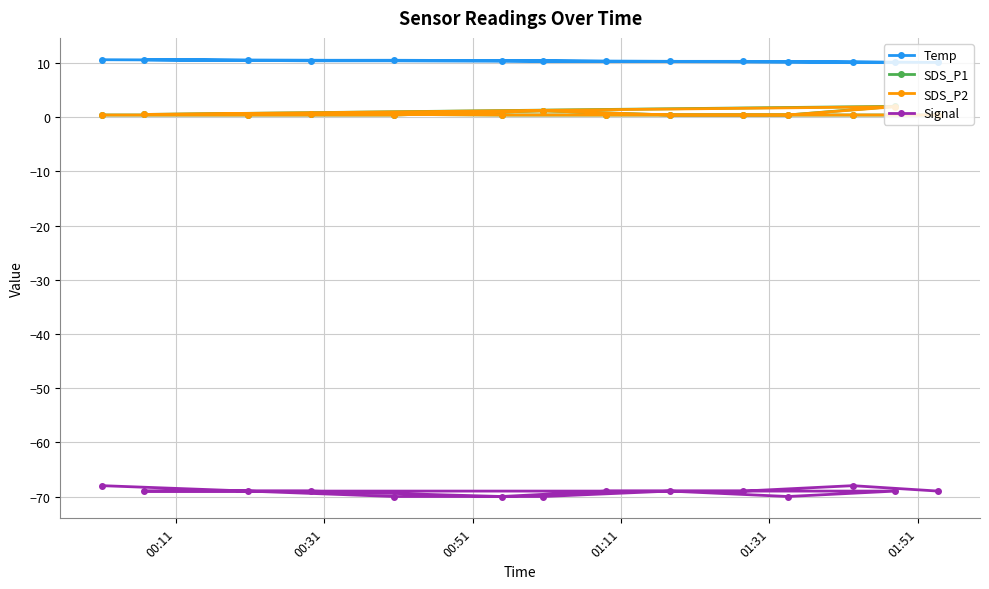

Count the SDS_P2 values in the range 0 to 1.

12